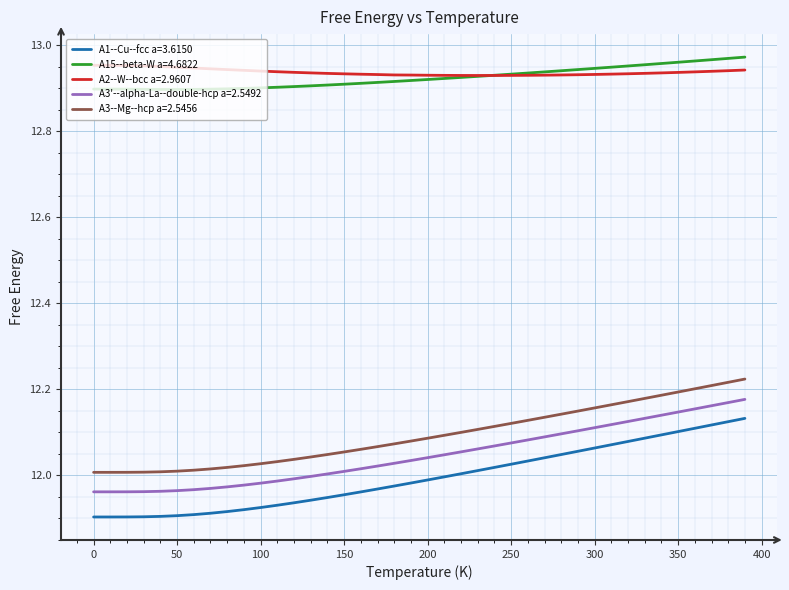

What is the difference between the second highest and minimum values in the A3'--alpha-La--double-hcp a=2.5492 series?

0.2